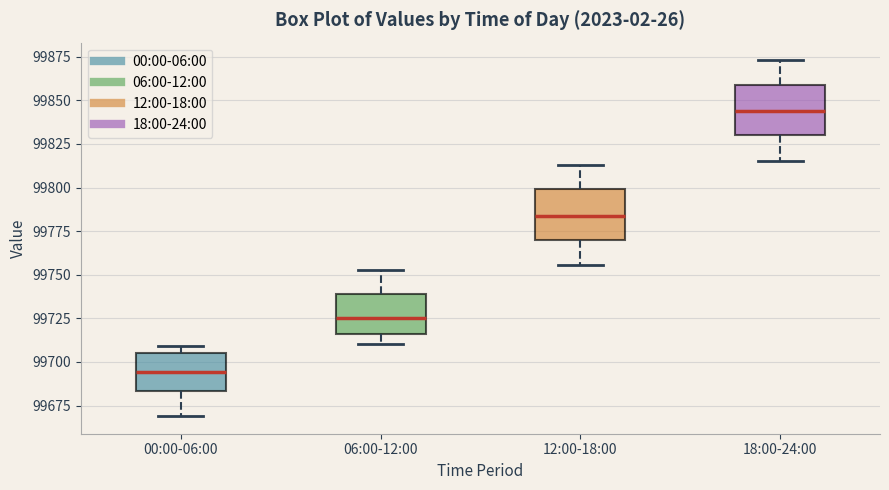

Reading left to right, transcribe this box plot: for each box, give where its median line is, the range the box spans, and where its two whiskers end, as read against the y-axis. The values are not printed on the chart, so give them approximately, as read against the axis.

00:00-06:00: median 99695, box 99685 to 99705, whiskers 99670 to 99710
06:00-12:00: median 99725, box 99715 to 99740, whiskers 99710 to 99755
12:00-18:00: median 99785, box 99770 to 99800, whiskers 99755 to 99815
18:00-24:00: median 99845, box 99830 to 99860, whiskers 99815 to 99875